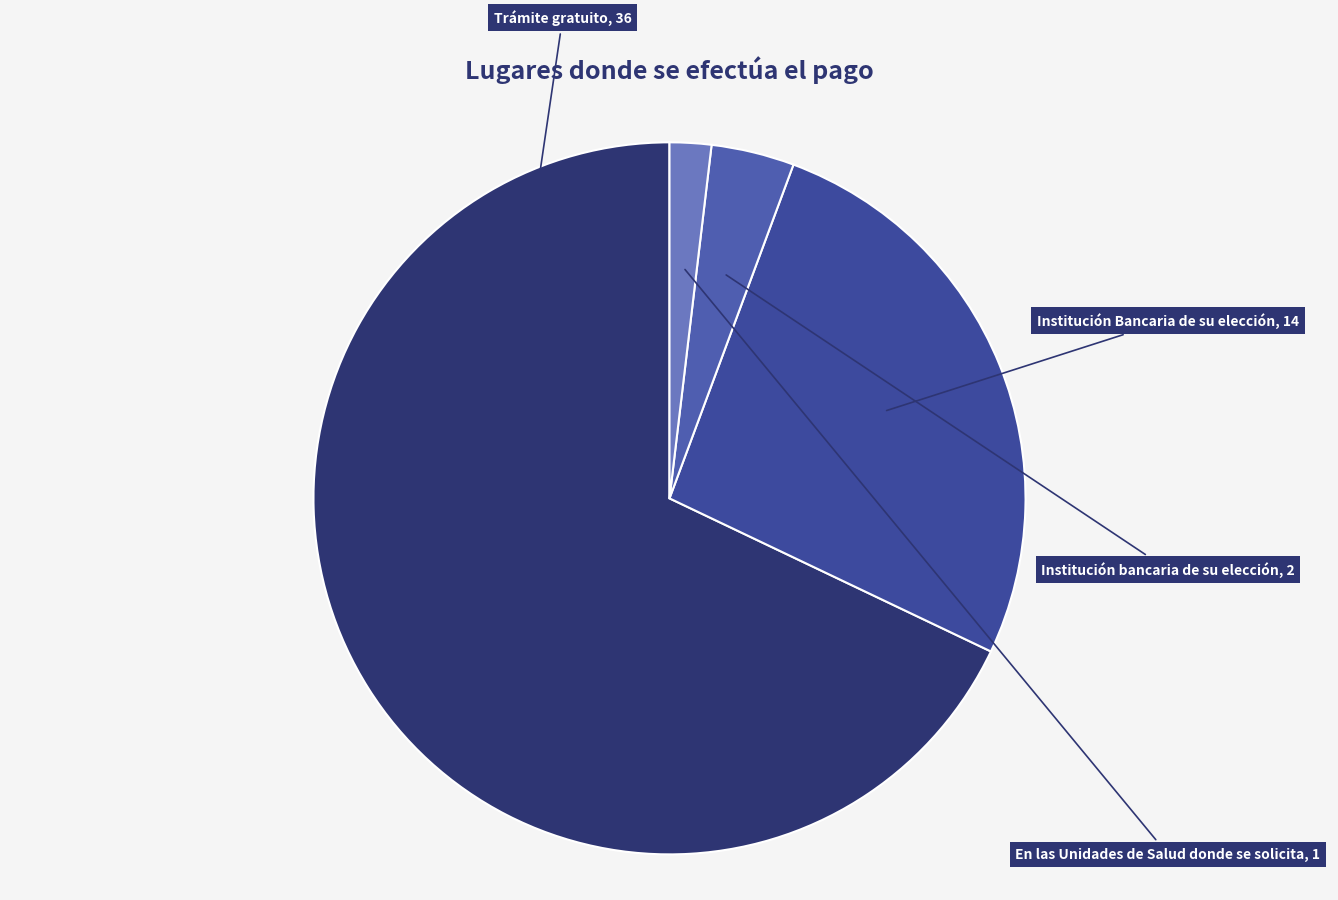

Is the sum of Trámite gratuito and En las Unidades de Salud donde se solicita greater than half?

Yes